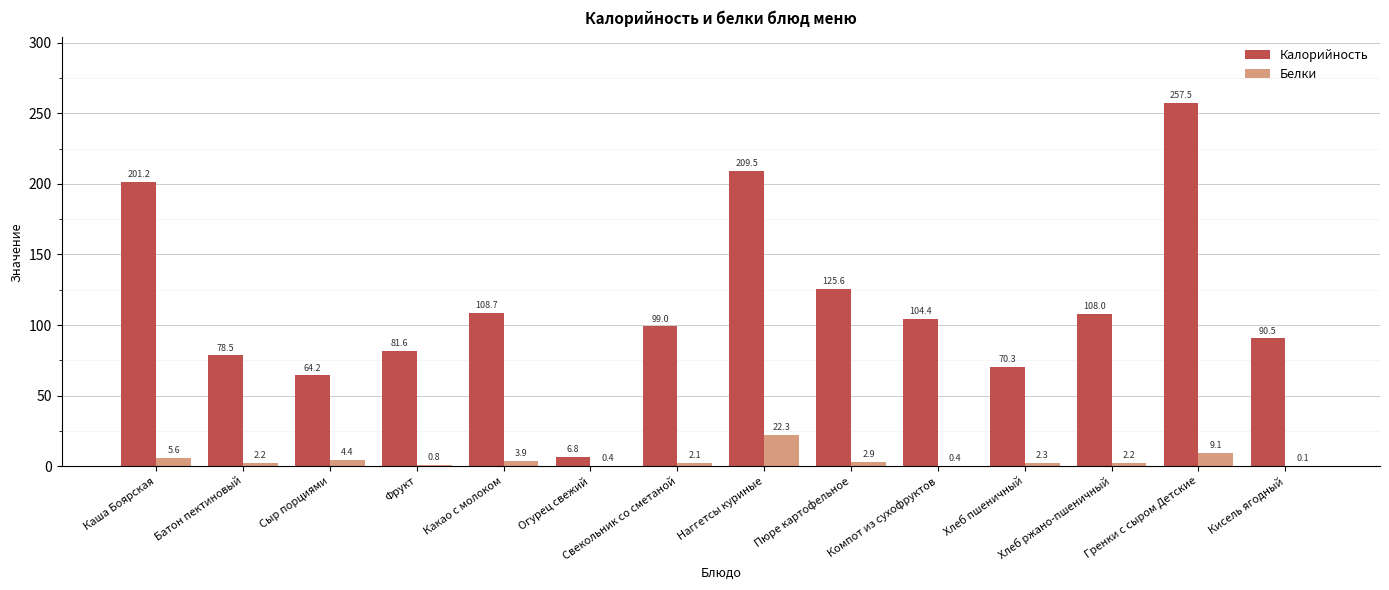

Count the number of data series in this chart.

2